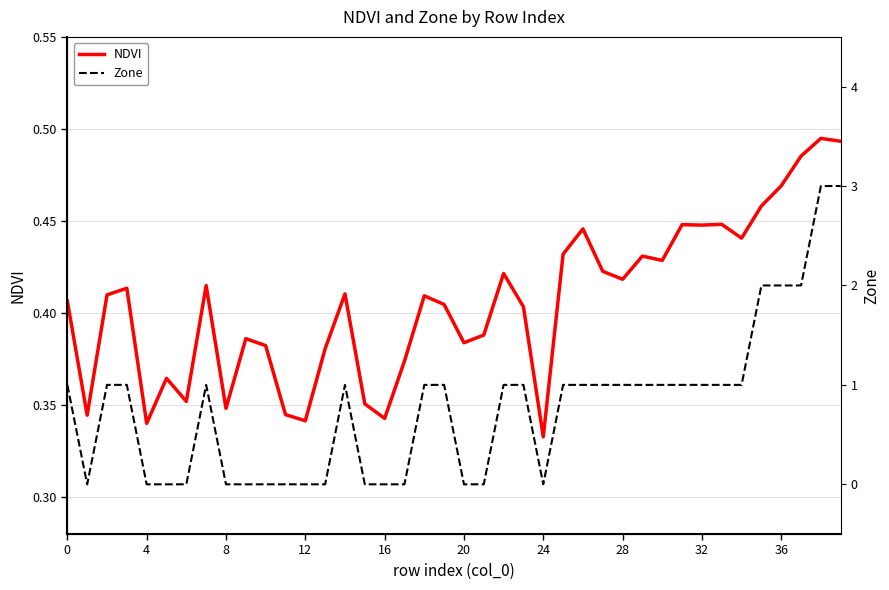

What is the label of the 21st point from the right?

19